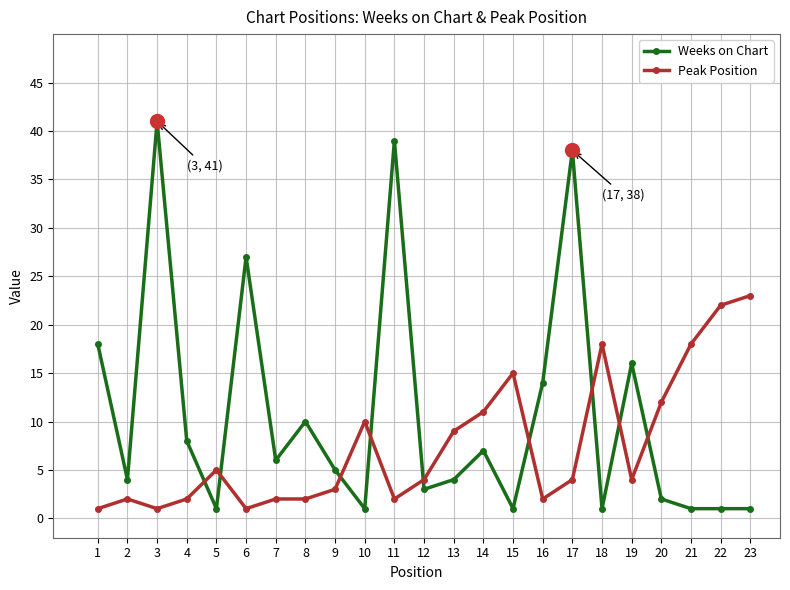

At which category does Peak Position reach its first local peak?

2